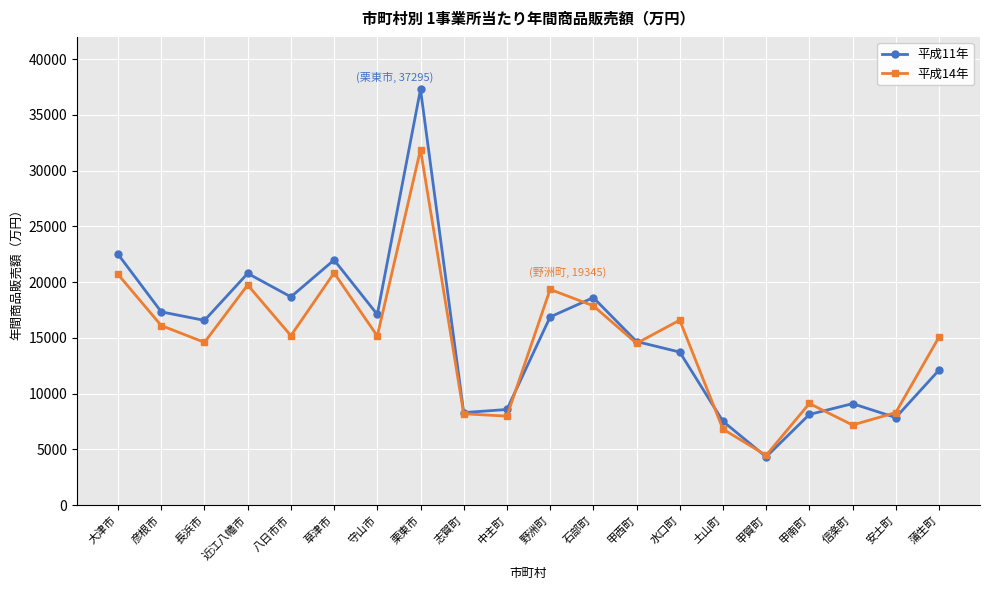

Does the chart display data point markers on the line(s)?

Yes